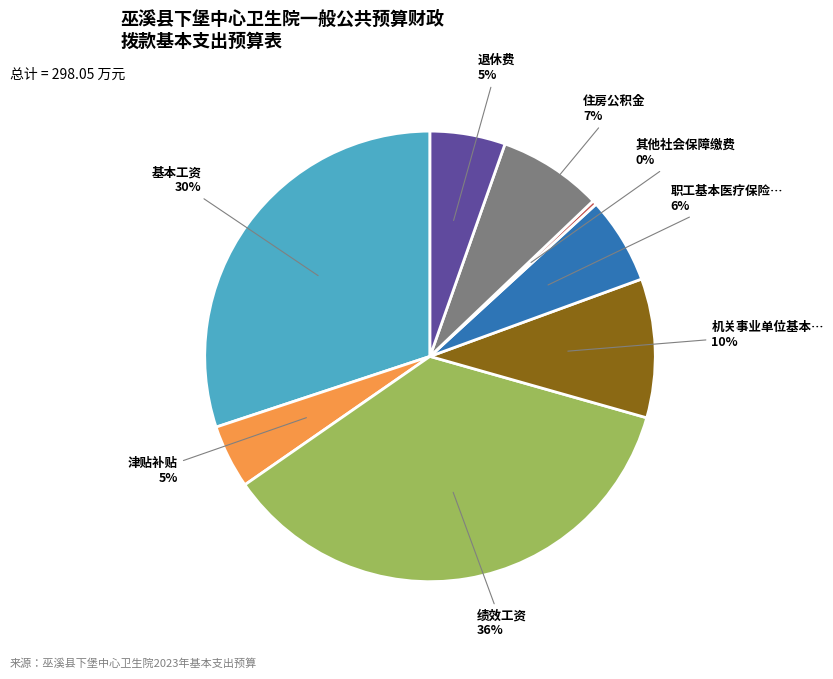

To the nearest percent, what is the average slice percentage?

12%